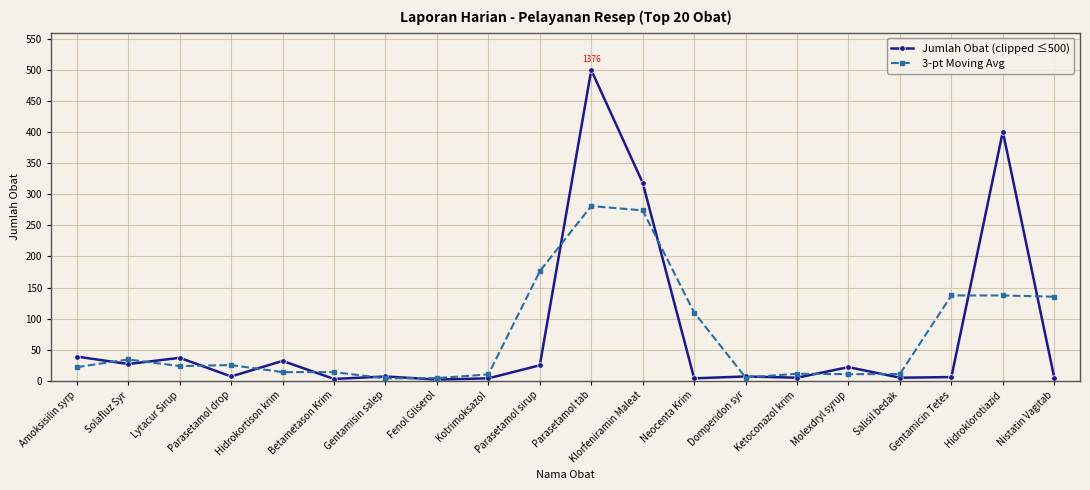

At how many categories does at least one series exceed 377?

2